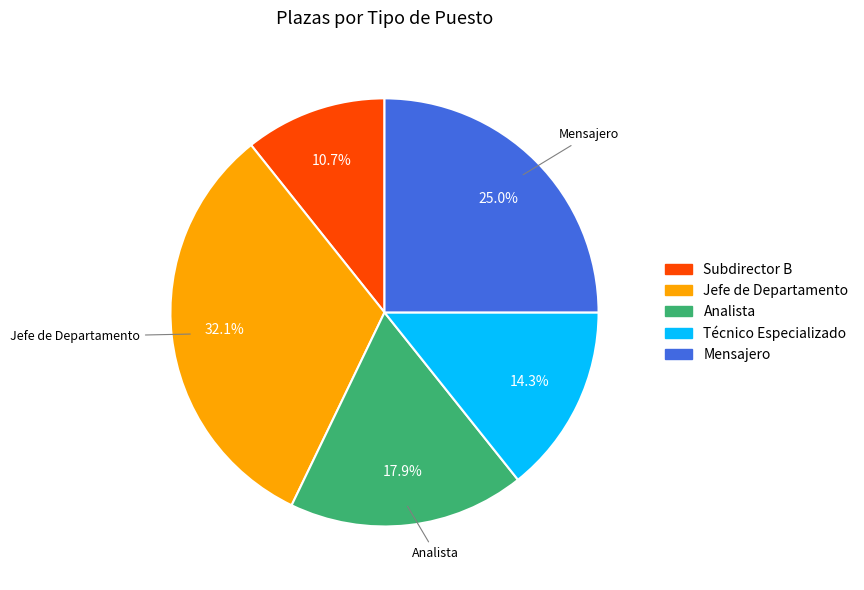

What percentage do Subdirector B and Técnico Especializado together represent?

25.0%